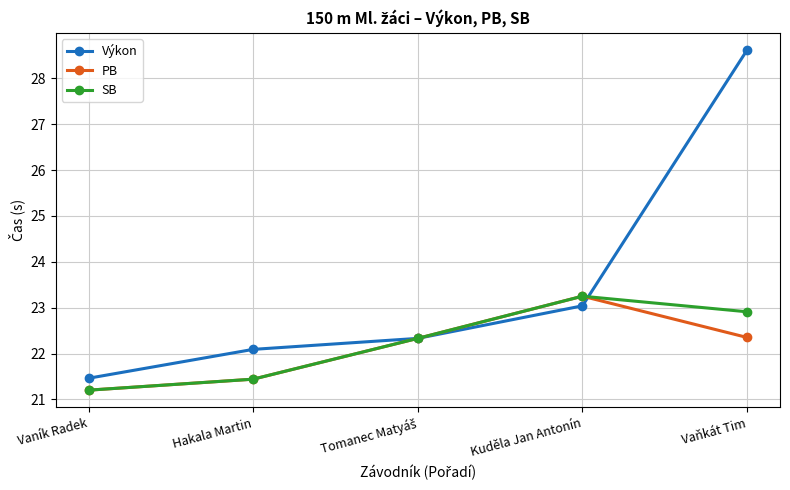

At which label is Výkon closest to 25?

Kuděla Jan Antonín